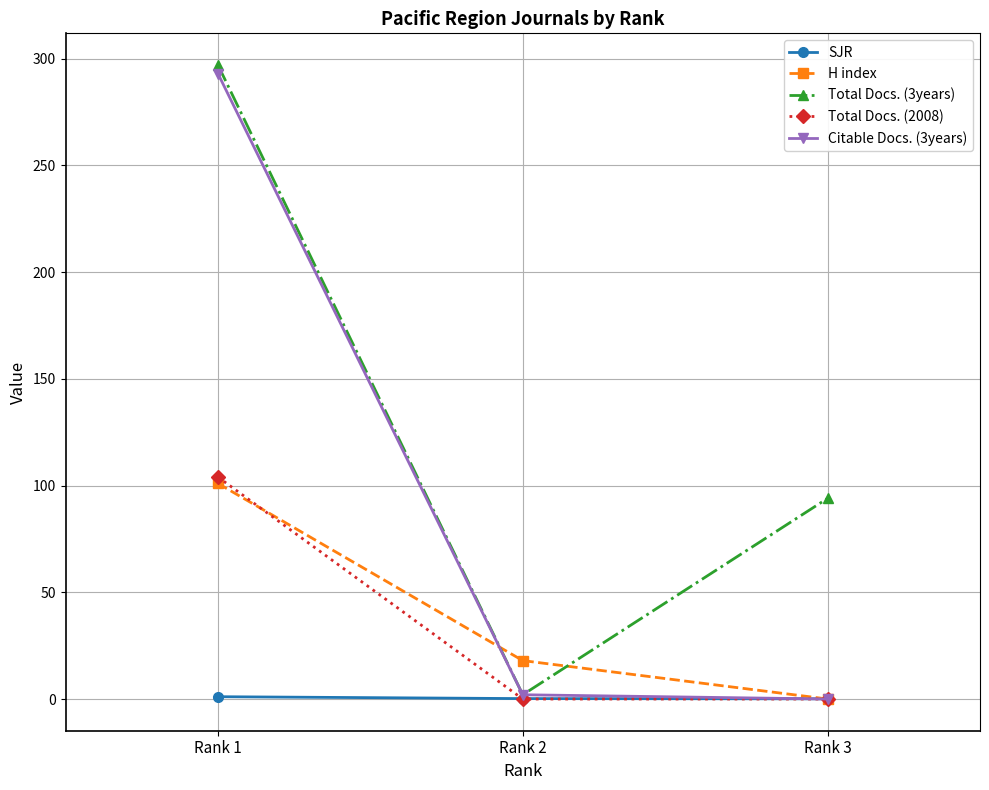

Which label corresponds to the largest value in the chart?

Rank 1